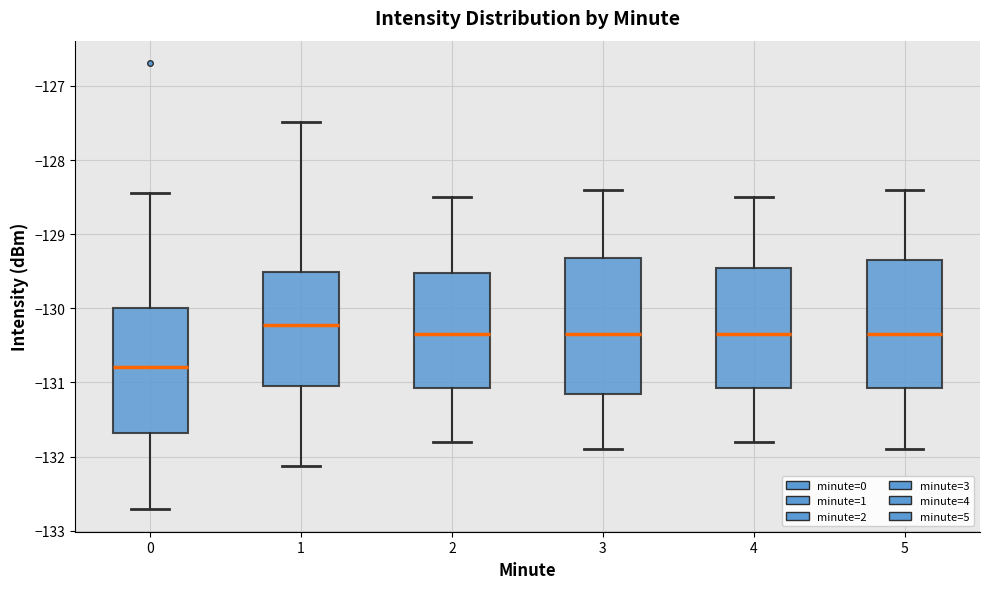

Reading left to right, transcribe this box plot: for each box, give where its median line is, the range the box spans, and where its two whiskers end, as read against the y-axis. The values are not printed on the chart, so give them approximately, as read against the axis.

0: median -130.8, box -131.7 to -130.0, whiskers -132.7 to -128.4
1: median -130.2, box -131.0 to -129.5, whiskers -132.1 to -127.5
2: median -130.3, box -131.1 to -129.5, whiskers -131.8 to -128.5
3: median -130.3, box -131.1 to -129.3, whiskers -131.9 to -128.4
4: median -130.3, box -131.1 to -129.4, whiskers -131.8 to -128.5
5: median -130.3, box -131.1 to -129.3, whiskers -131.9 to -128.4